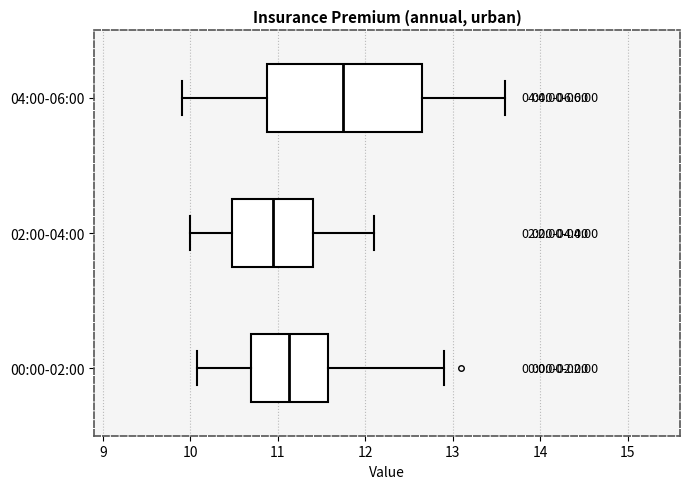

Where does the right whisker of the box for 04:00-06:00 end on the x-axis? The values are not printed on the chart, so give them approximately, as read against the axis.

13.6